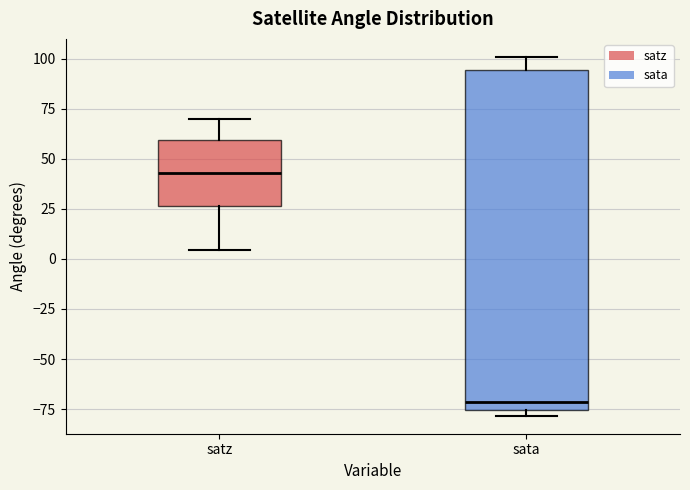

Which box has the lowest median line?

sata